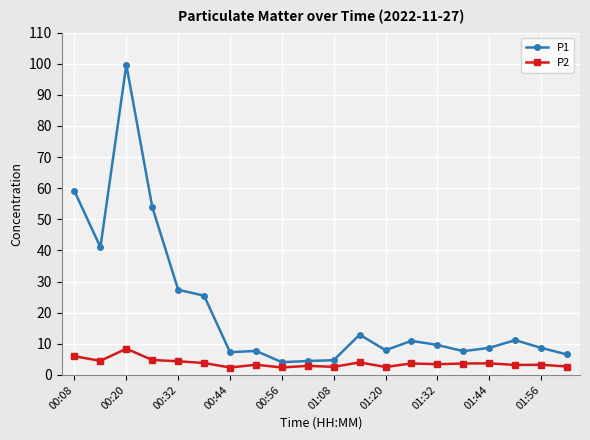

In P2, how many points are lower than both neighbors (excluding endpoints)?

7